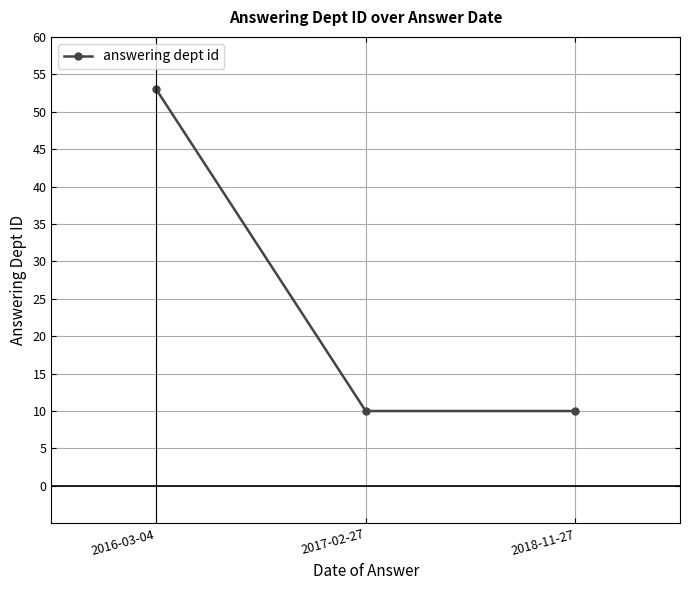

How many lines are shown in the chart?

1